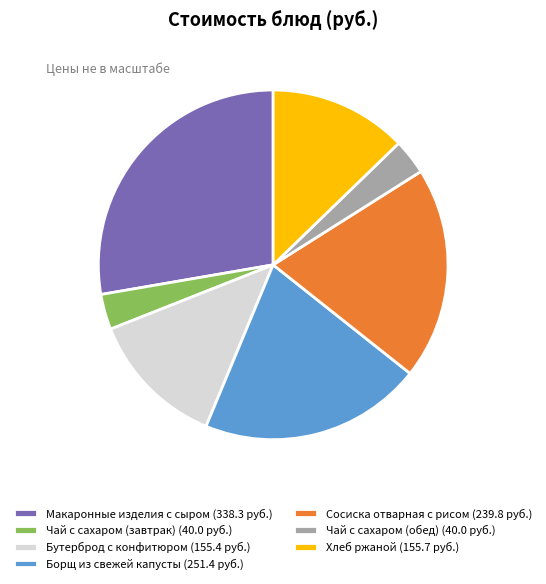

How many segments does this pie chart have?

7